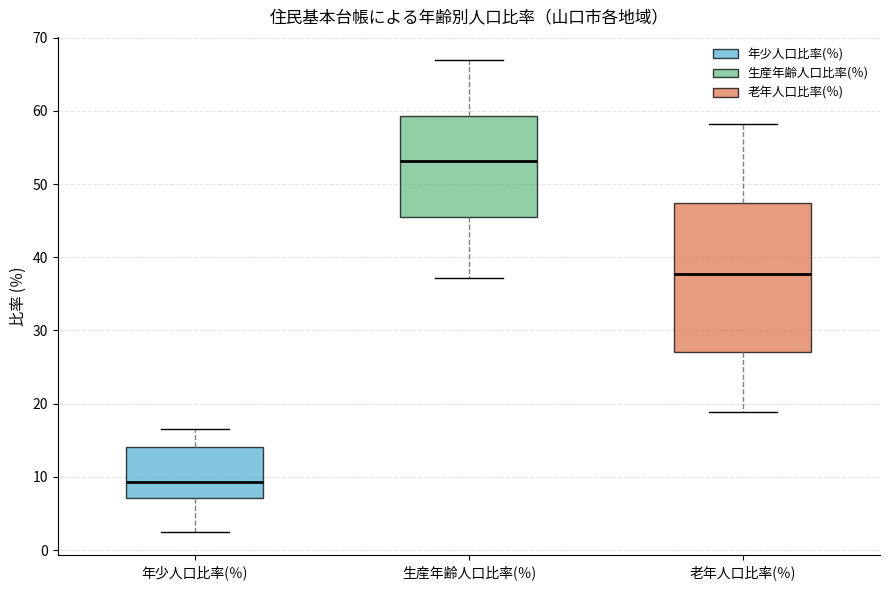

Which box has the highest median line?

生産年齢人口比率(％)